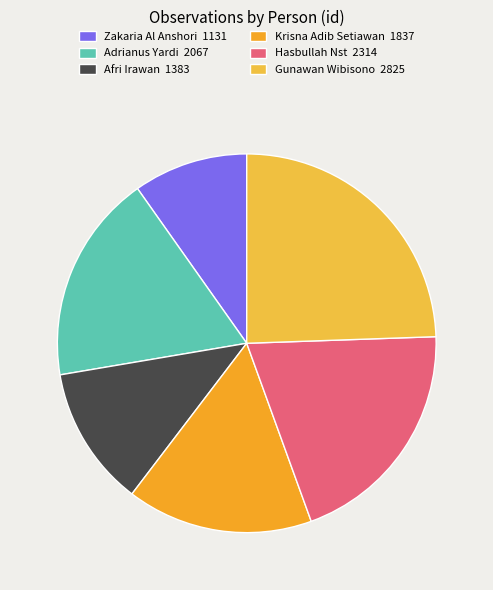

What percentage do Gunawan Wibisono and Krisna Adib Setiawan together represent?

40.3%